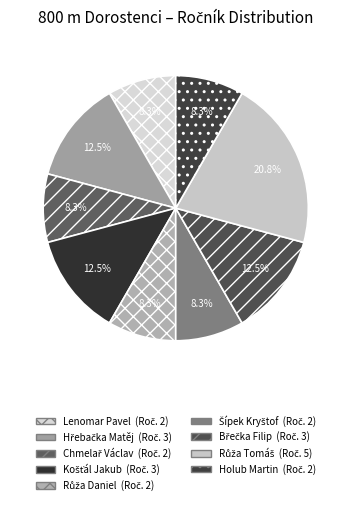

Is there any slice that represents more than half of the pie?

No